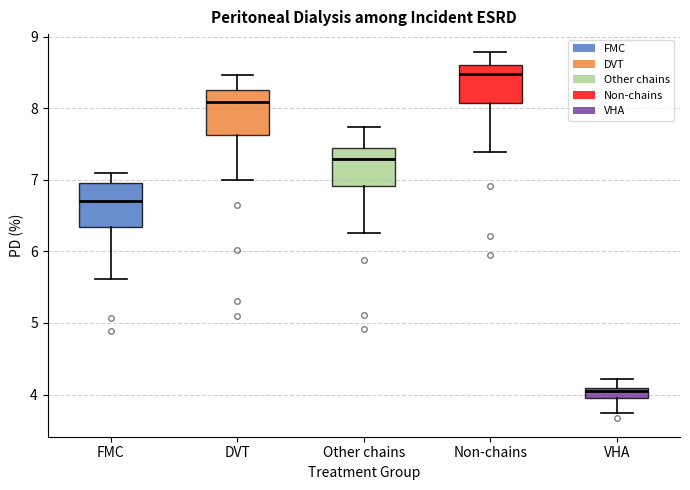

Where is the upper edge of the box for VHA on the y-axis? The values are not printed on the chart, so give them approximately, as read against the axis.

4.1